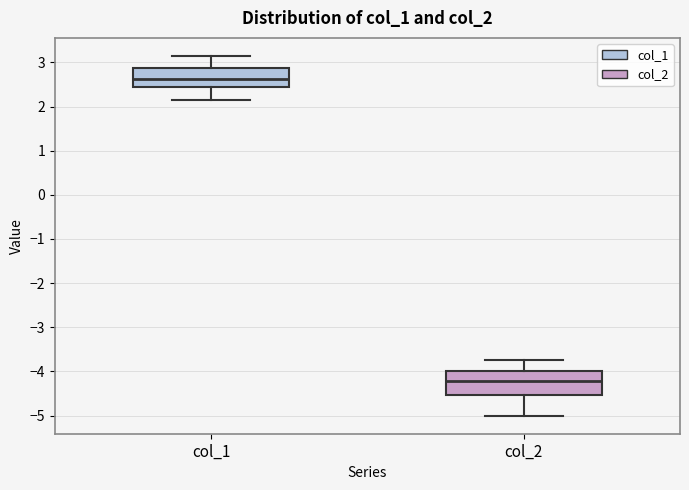

Which box's median line is the lowest?

col_2